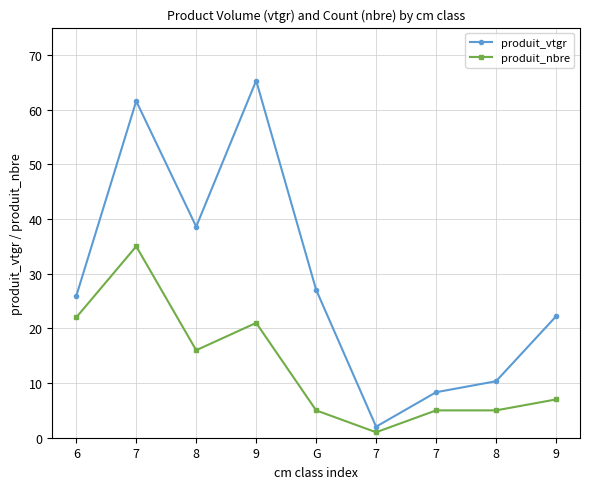

What is the difference between the maximum and minimum values in the produit_vtgr series?

63.3